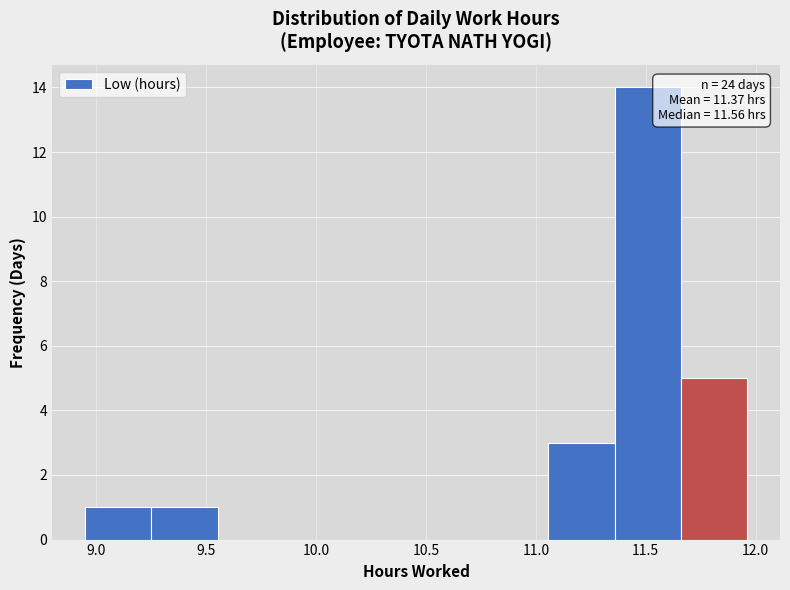

Over which range of the x-axis is the bar tallest?

11.35 to 11.65